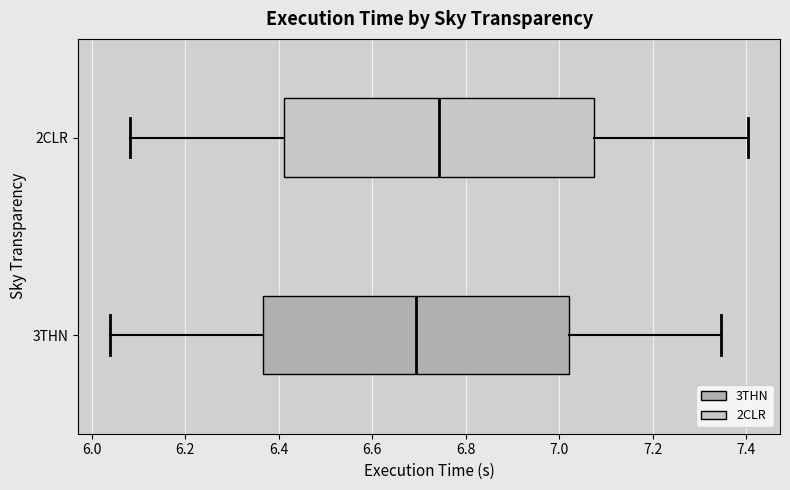

Reading bottom to top, read every box against the x-axis: the position of its median line, the range the box covers, and the ends of its whiskers. The values are not printed on the chart, so give them approximately, as read against the axis.

3THN: median 6.70, box 6.36 to 7.02, whiskers 6.04 to 7.34
2CLR: median 6.74, box 6.42 to 7.08, whiskers 6.08 to 7.40